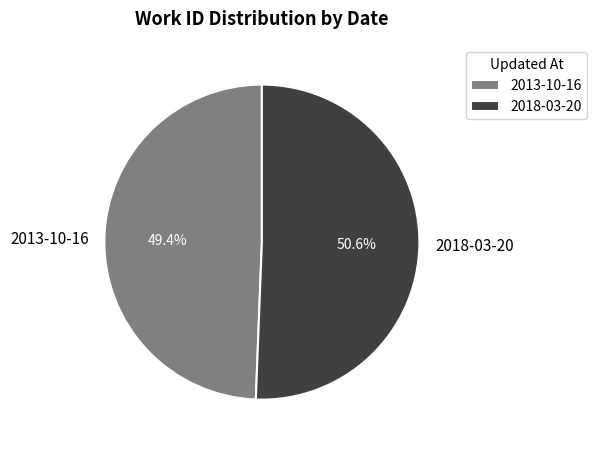

Approximately how many times larger is the value at 2018-03-20 compared to 2013-10-16?

1.0